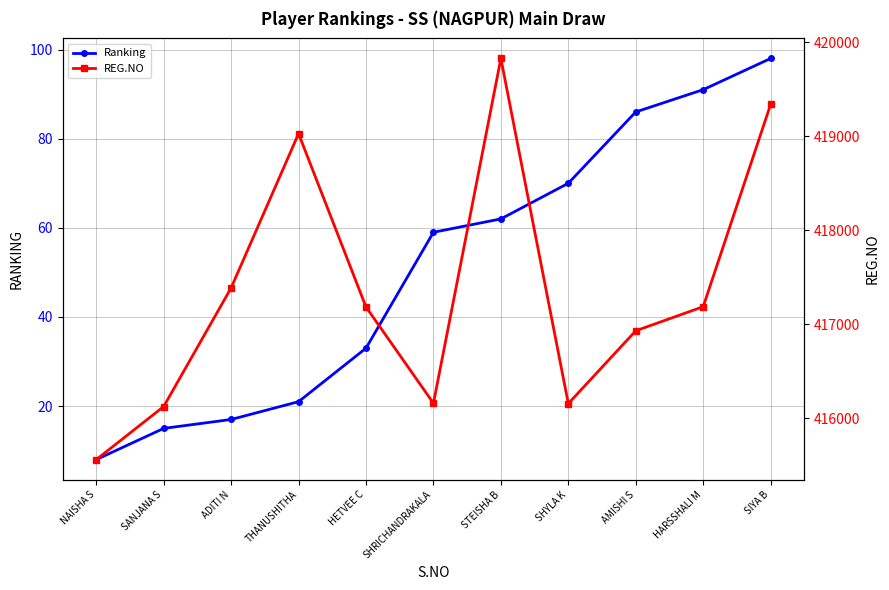

Is it true that REG.NO equals 89543 at SHYLA K?

False